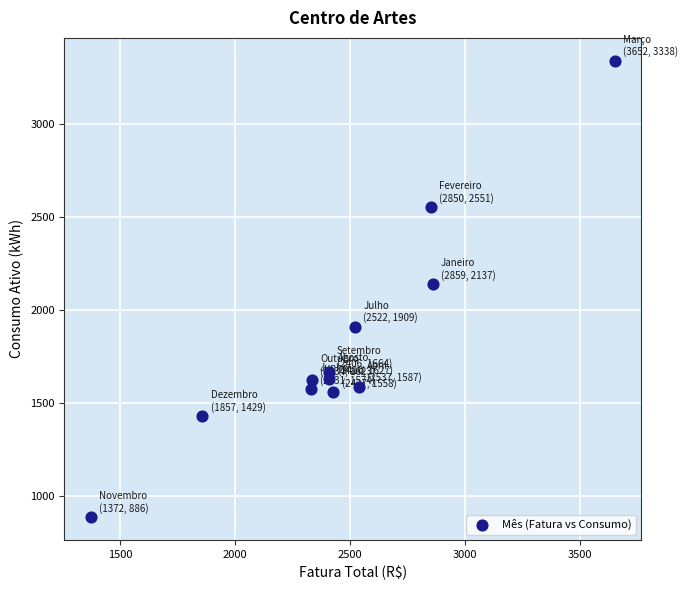

What is the average Y value?

1824